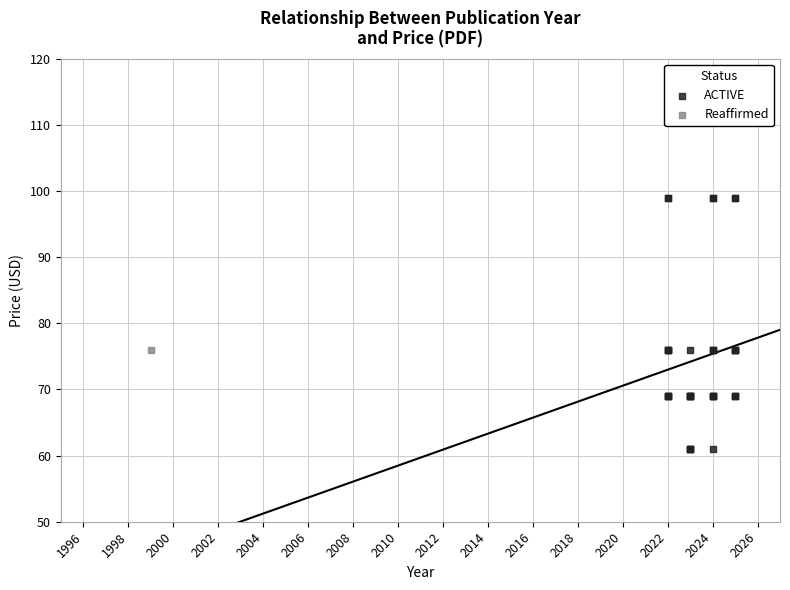

What are all the series names shown in the legend?

ACTIVE, Reaffirmed